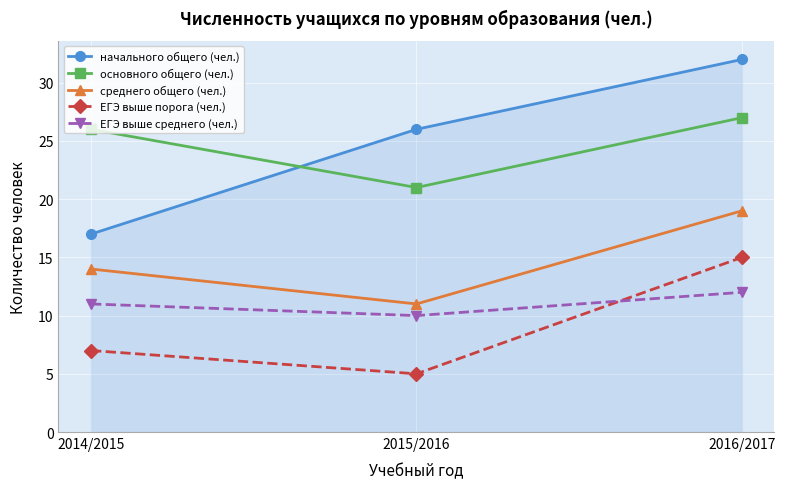

What is the sum of the среднего общего (чел.) values at 2015/2016 and 2014/2015?

25